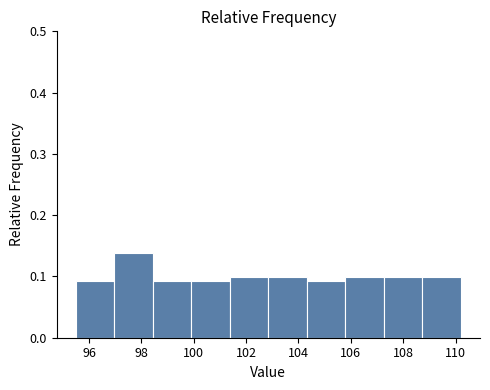

How tall is the bar that spans 100.0 to 101.4 on the x-axis? Neither the bar edges nor the heights are printed on the chart, so give them approximately, as read against the axes.

0.09